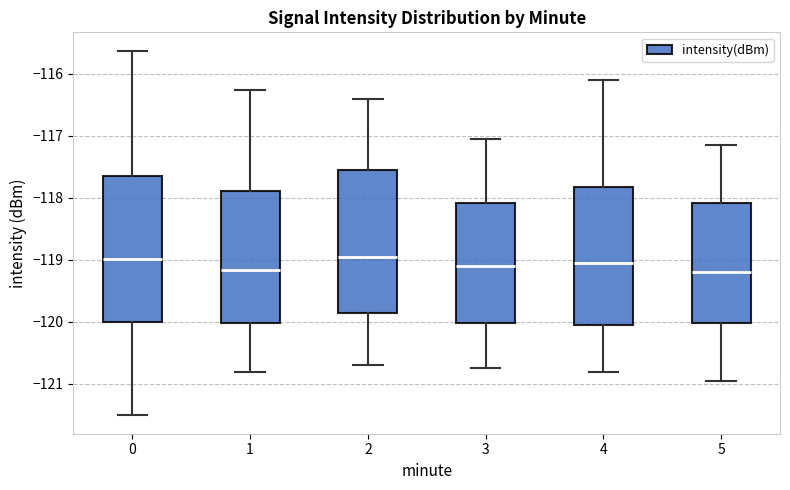

Reading left to right, read every box against the y-axis: the position of its median line, the range the box covers, and the ends of its whiskers. The values are not printed on the chart, so give them approximately, as read against the axis.

0: median -119.0, box -120.0 to -117.6, whiskers -121.5 to -115.6
1: median -119.2, box -120.0 to -117.9, whiskers -120.8 to -116.3
2: median -118.9, box -119.8 to -117.5, whiskers -120.7 to -116.4
3: median -119.1, box -120.0 to -118.1, whiskers -120.7 to -117.0
4: median -119.0, box -120.0 to -117.8, whiskers -120.8 to -116.1
5: median -119.2, box -120.0 to -118.1, whiskers -120.9 to -117.1